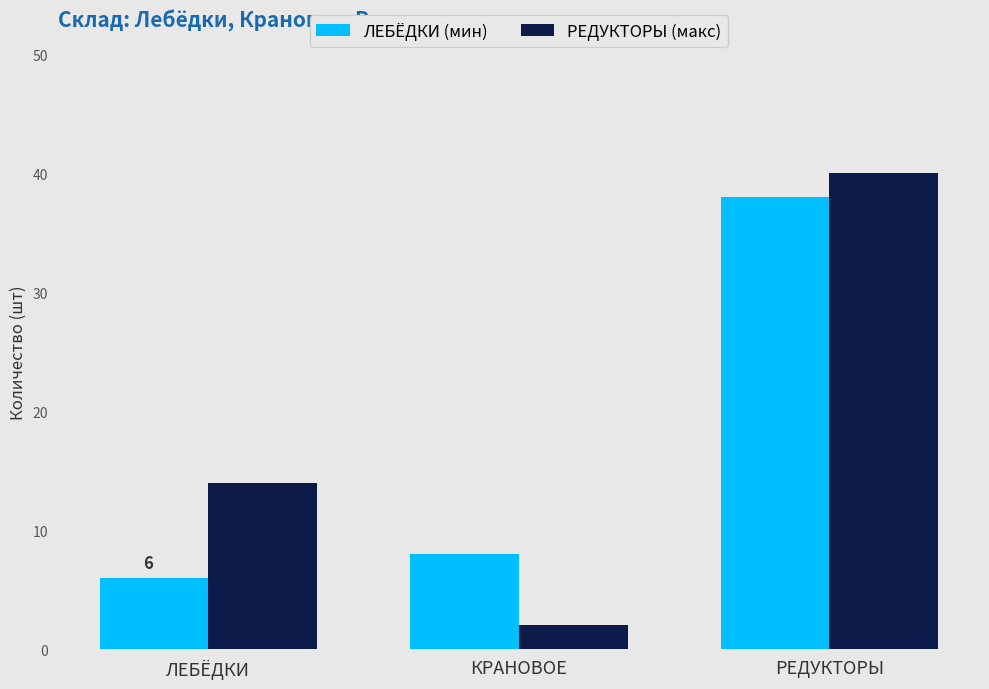

What is the average value of the ЛЕБЁДКИ (мин) series?

17